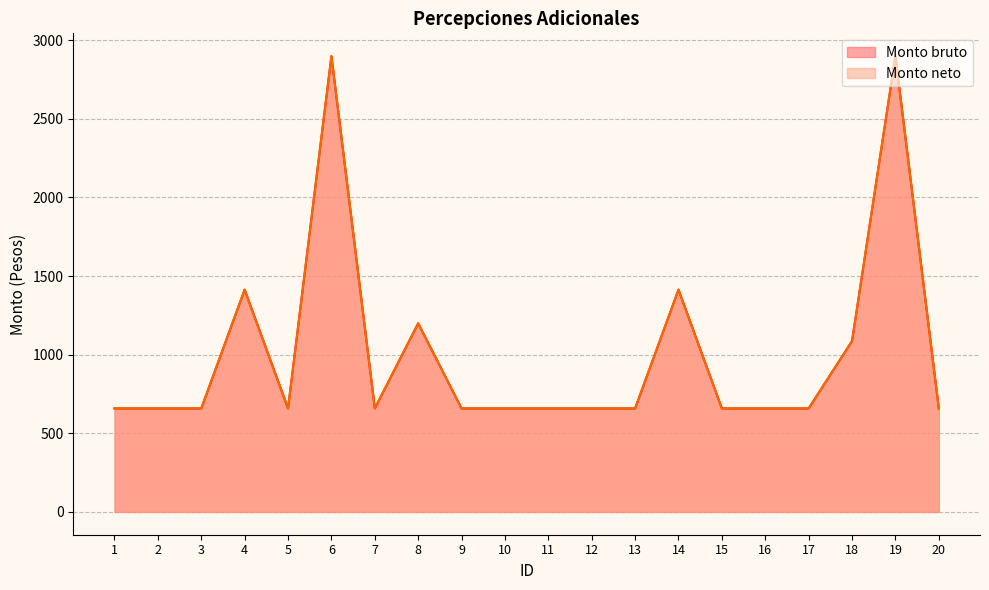

At which label is Monto neto closest to 1778?

4